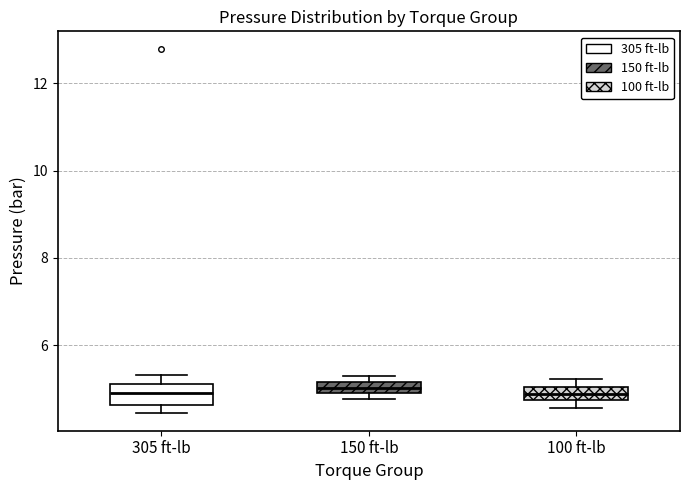

Where is the upper edge of the box for 100 ft-lb on the y-axis? The values are not printed on the chart, so give them approximately, as read against the axis.

5.0